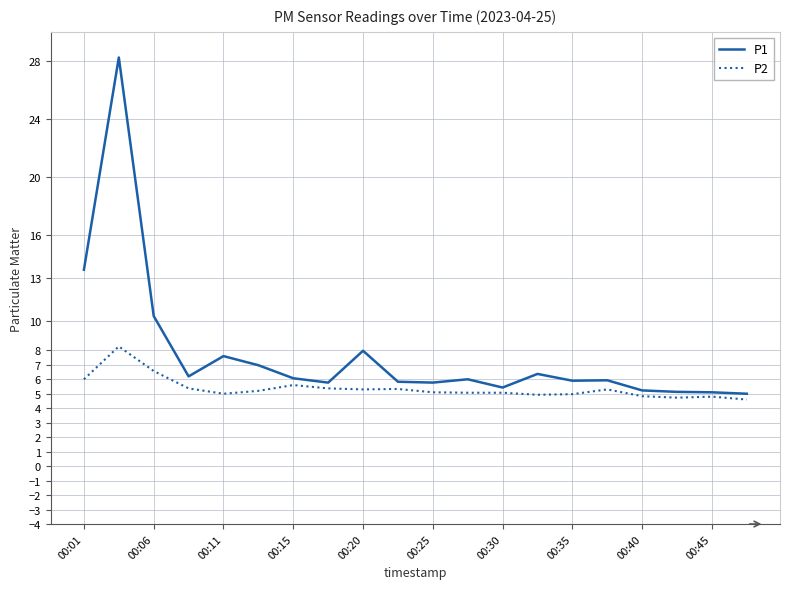

True or false: P1 and P2 intersect in this chart.

False